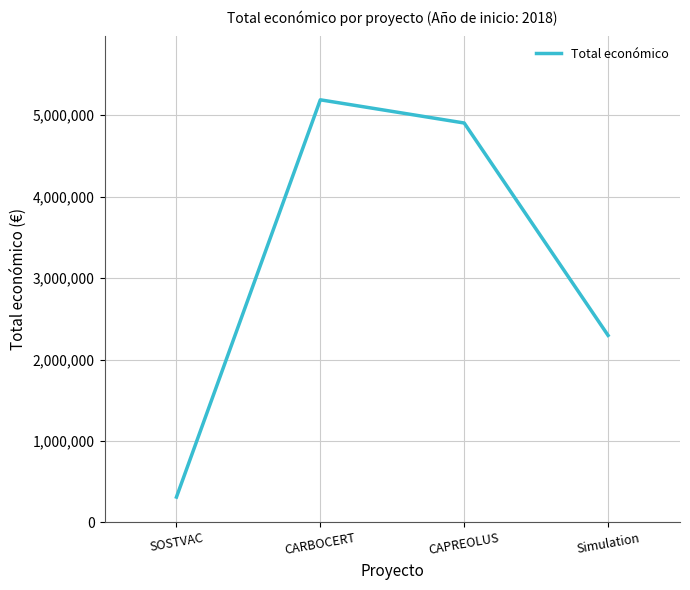

Count the number of categories in the chart.

4